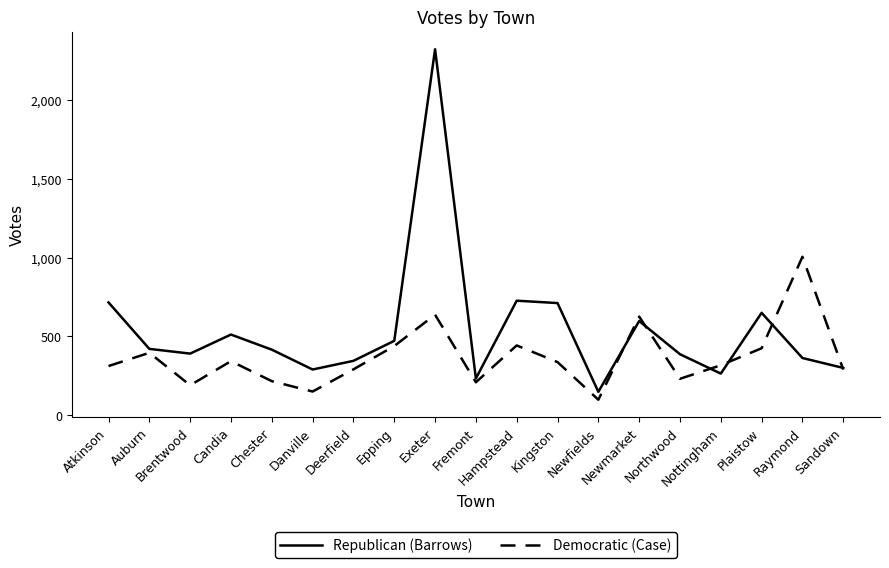

Rank the series by their average value, from lowest to highest.

Democratic (Case), Republican (Barrows)